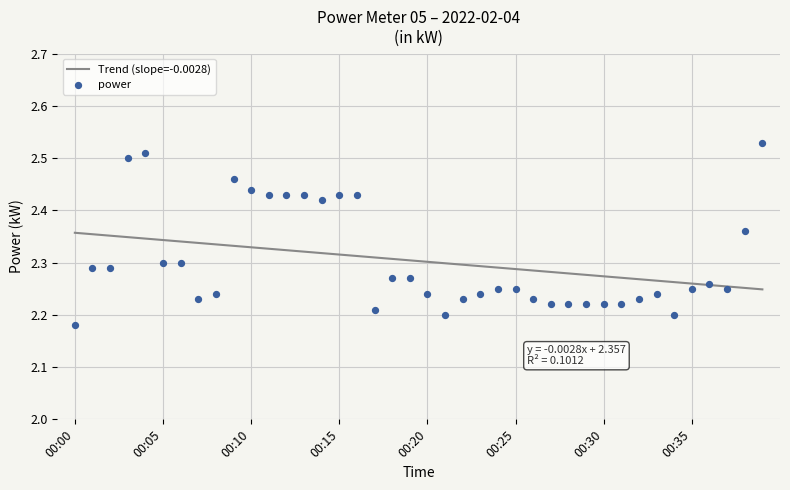

What are all the series names shown in the legend?

Trend (slope=-0.0028), power